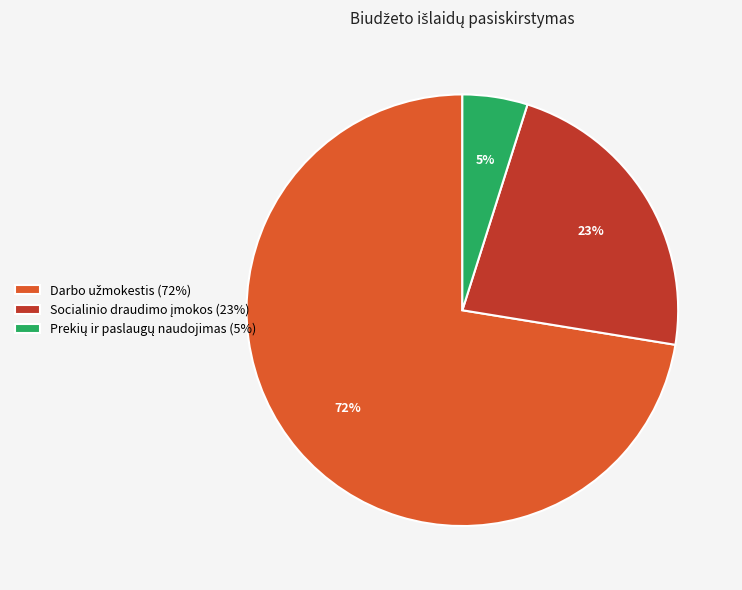

To the nearest percent, what is the average slice percentage?

33%